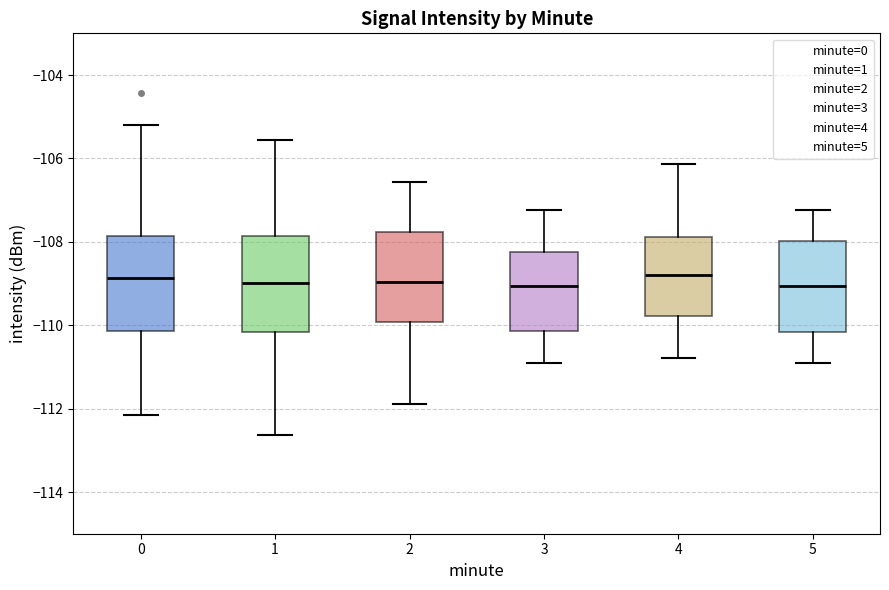

Reading left to right, read every box against the y-axis: the position of its median line, the range the box covers, and the ends of its whiskers. The values are not printed on the chart, so give them approximately, as read against the axis.

0: median -108.8, box -110.2 to -107.8, whiskers -112.2 to -105.2
1: median -109.0, box -110.2 to -107.8, whiskers -112.6 to -105.6
2: median -109.0, box -110.0 to -107.8, whiskers -111.8 to -106.6
3: median -109.0, box -110.2 to -108.2, whiskers -110.8 to -107.2
4: median -108.8, box -109.8 to -107.8, whiskers -110.8 to -106.2
5: median -109.0, box -110.2 to -108.0, whiskers -111.0 to -107.2